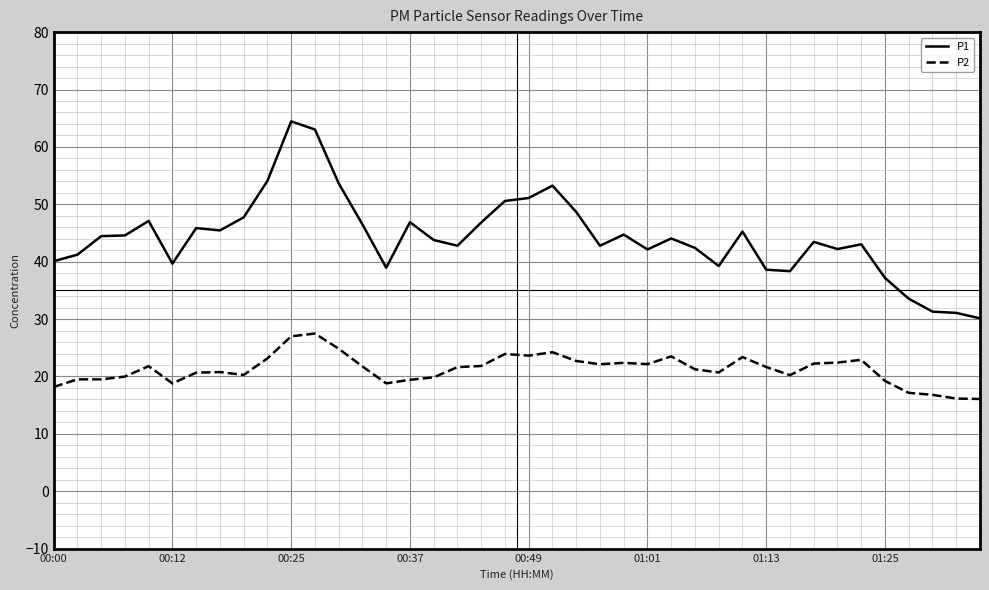

Rank the series by their maximum value, from lowest to highest.

P2, P1